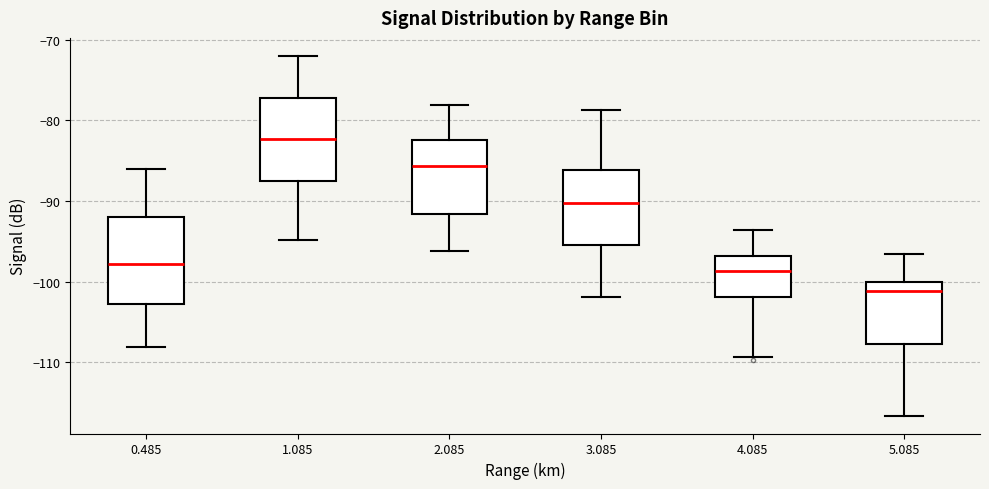

Where does the median line of the box at x = 4.085 sit on the y-axis? The values are not printed on the chart, so give them approximately, as read against the axis.

-99